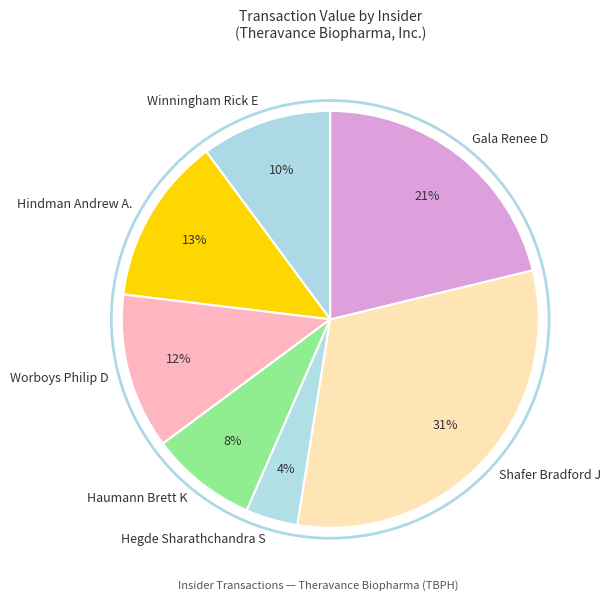

How many segments does this pie chart have?

7